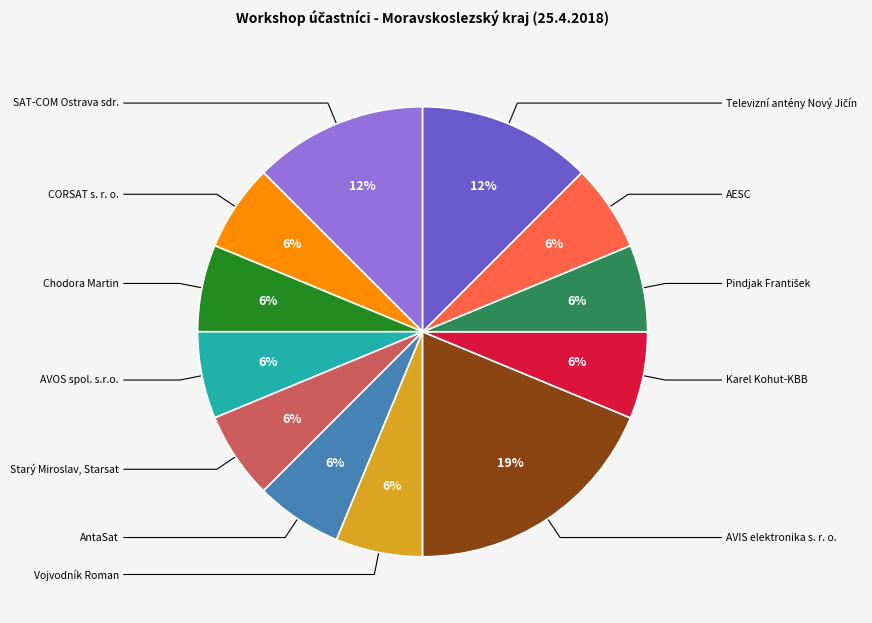

Is there any slice that represents more than half of the pie?

No